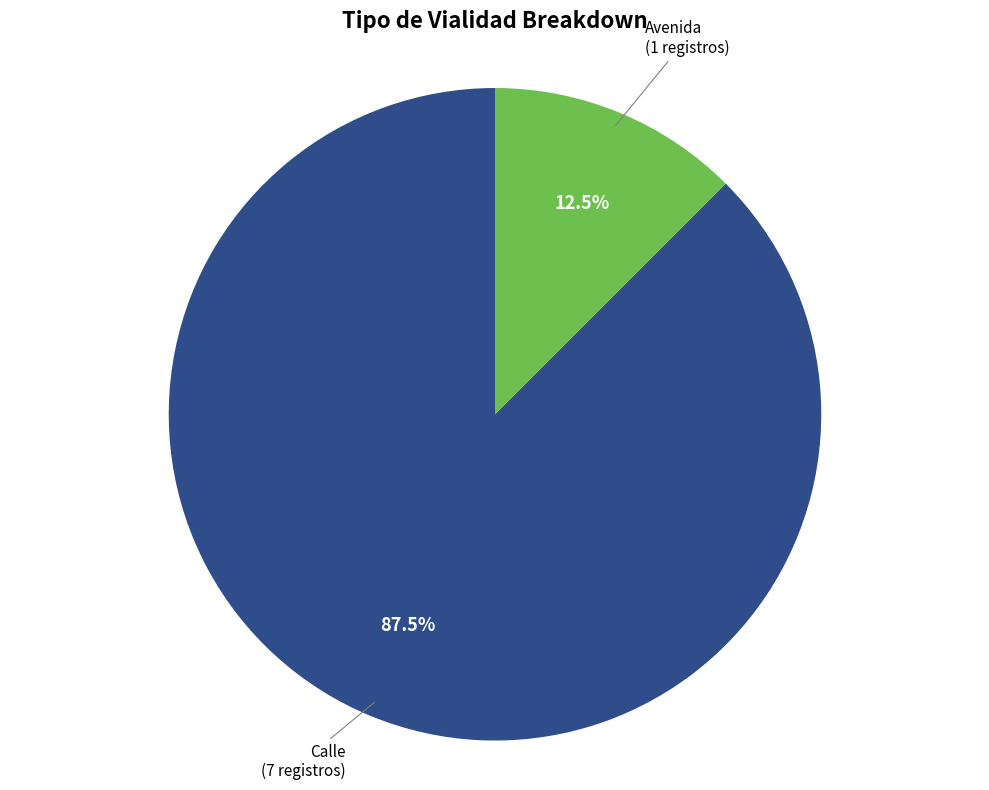

How much of the chart is everything except Avenida?

87.5%